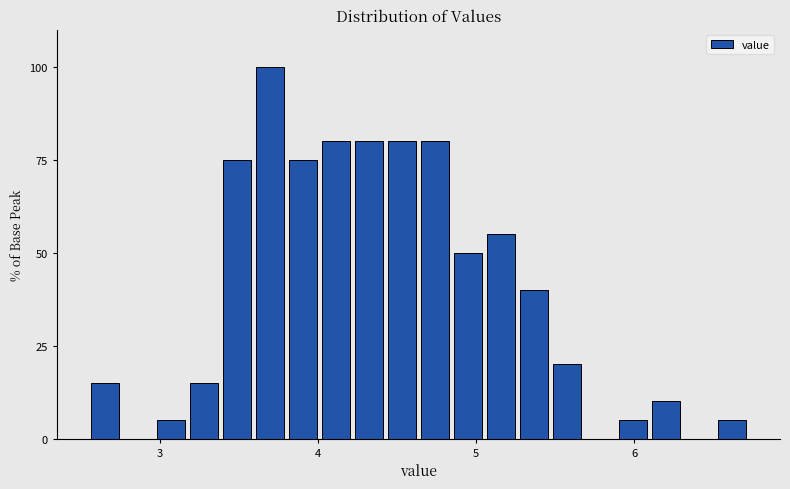

Read against the x-axis, roughly where is the centre of the tallest bar?

3.7